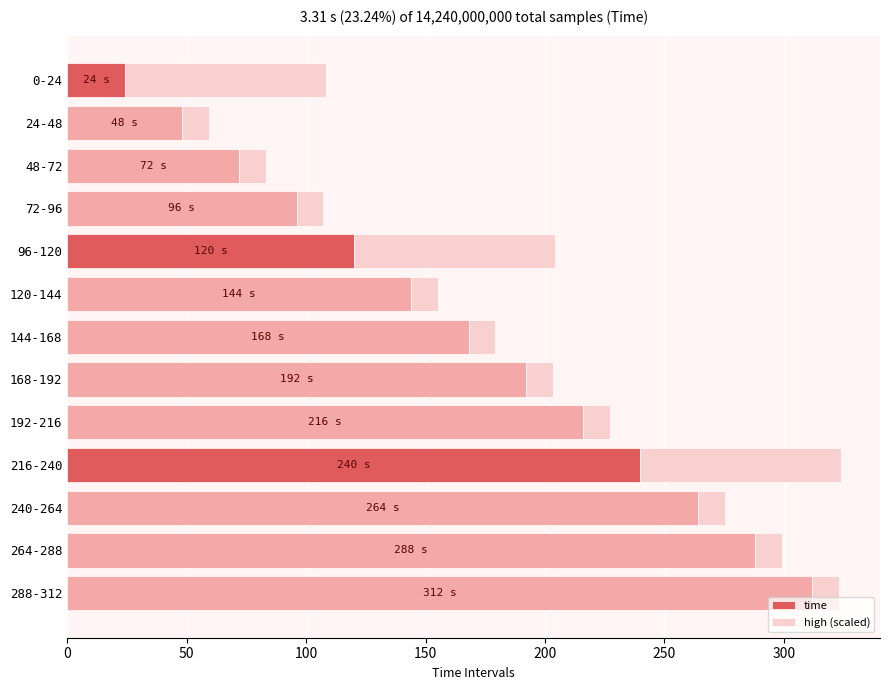

How many distinct data groups are displayed?

2